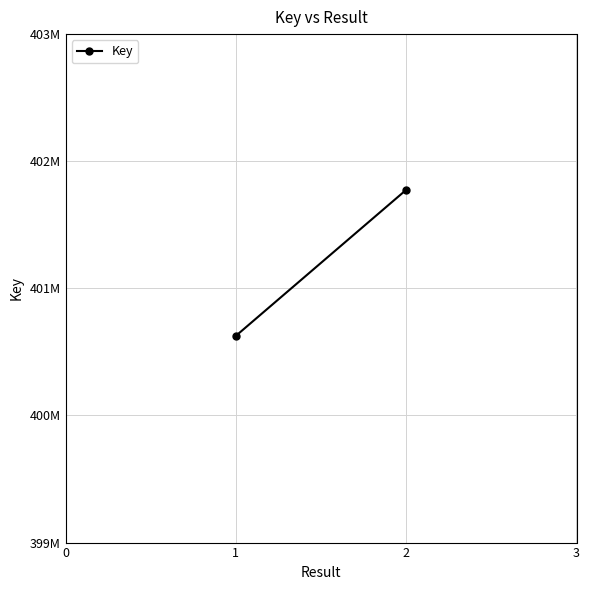

What is the value of the 1st point from the left?

400626229